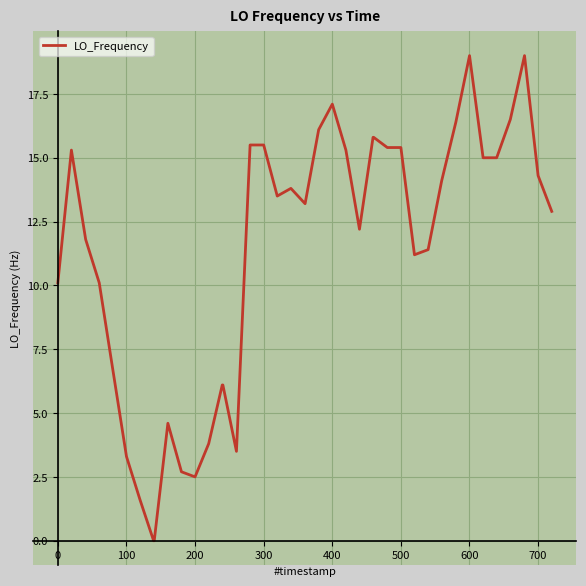

What is the maximum value shown in the chart?

19.0